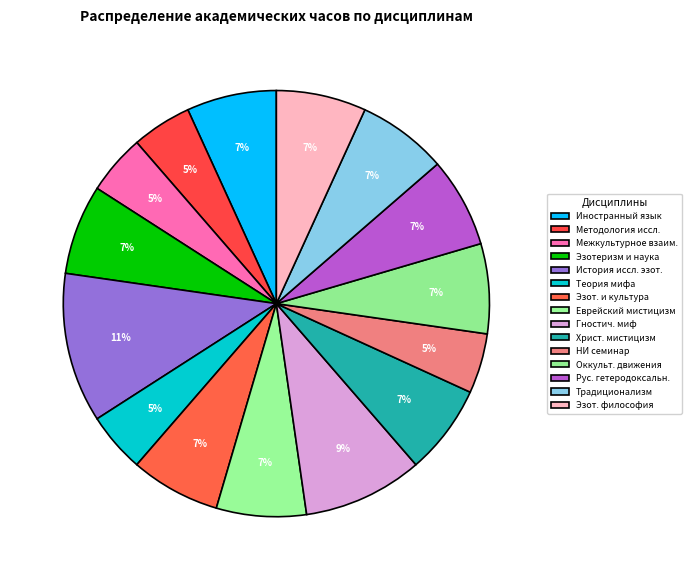

How many segments does this pie chart have?

15